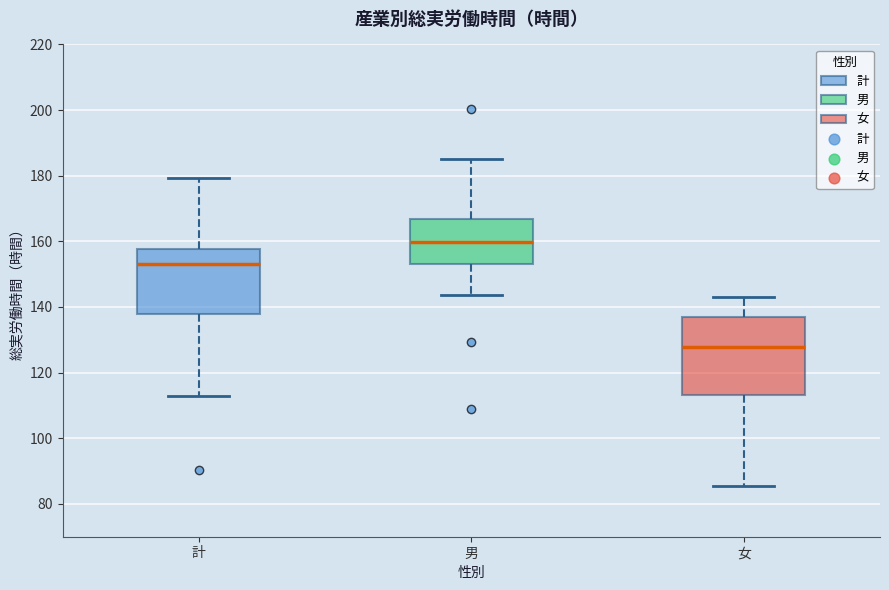

Which box is the tallest, from its lower edge to its upper edge?

女